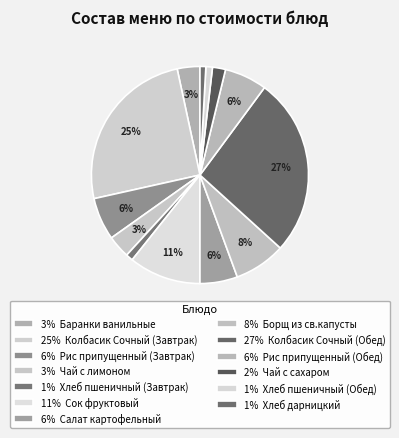

How many slices are in this pie chart?

13